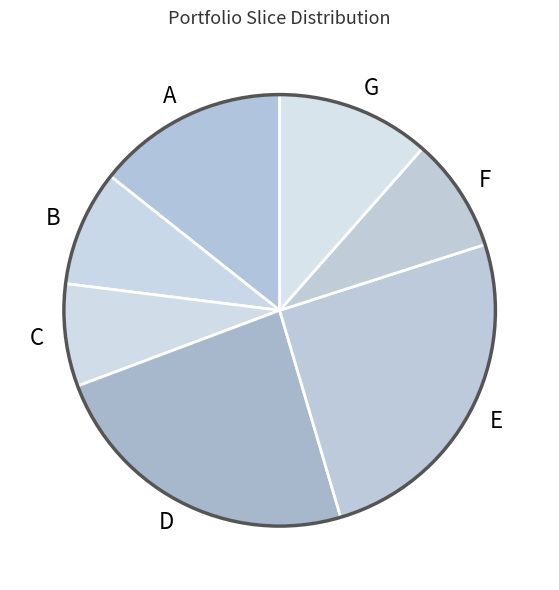

The C slice represents 18% of the pie. True or false?

False